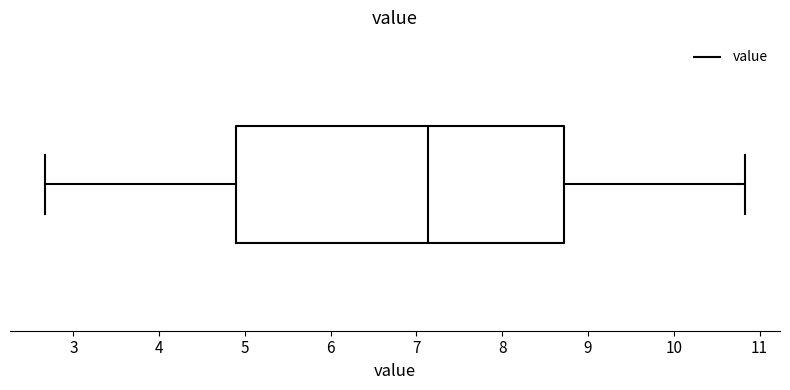

Where is the left edge of the box on the x-axis? The values are not printed on the chart, so give them approximately, as read against the axis.

4.9